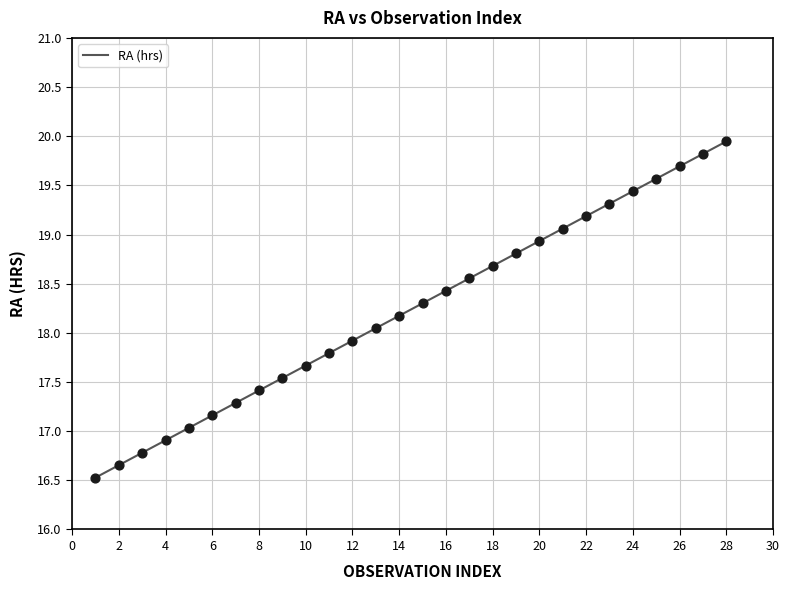

What is the difference between the maximum and minimum values?

3.4